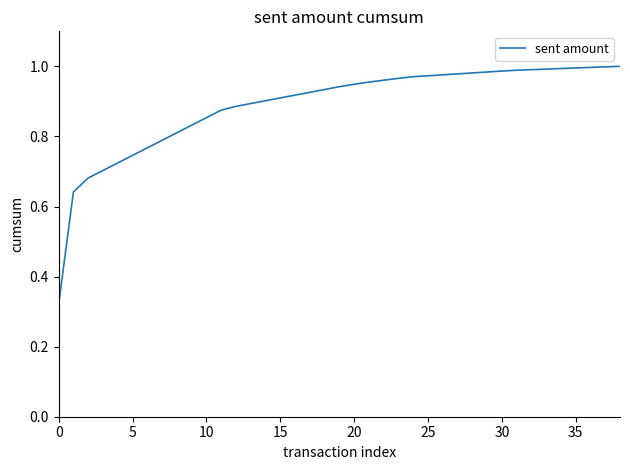

Is this an area chart (filled region under the line)?

No